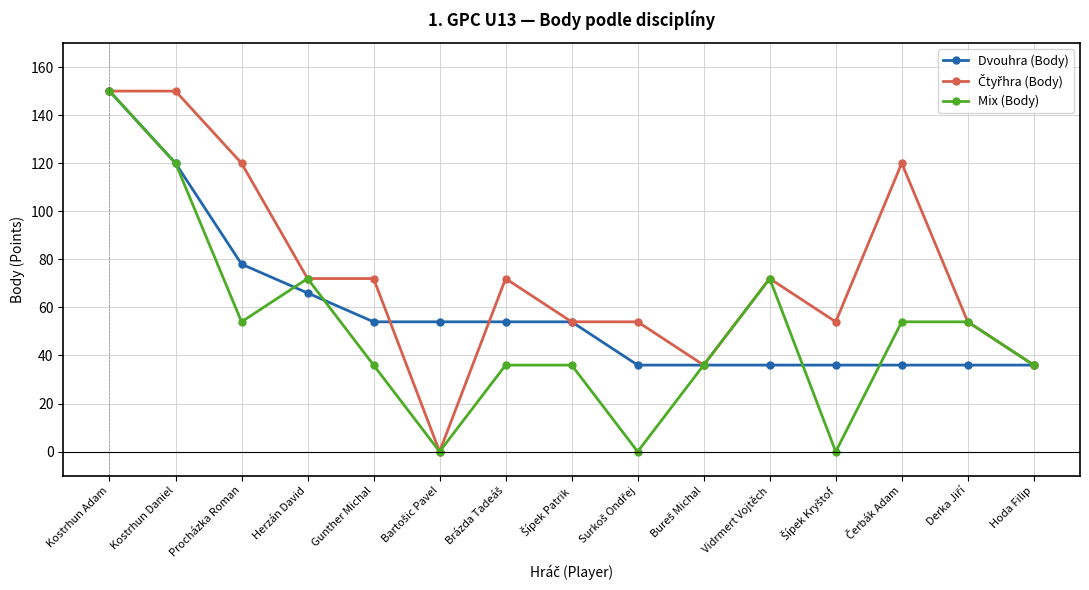

At which label is Dvouhra (Body) closest to 93?

Procházka Roman